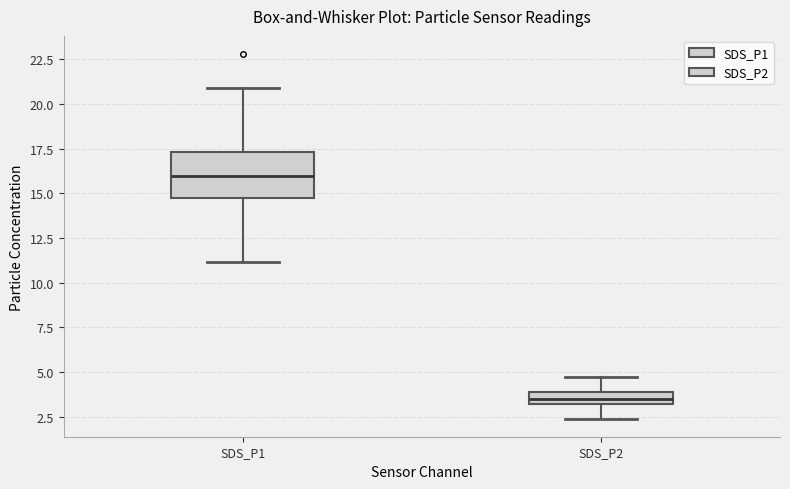

Which box is the tallest, from its lower edge to its upper edge?

SDS_P1